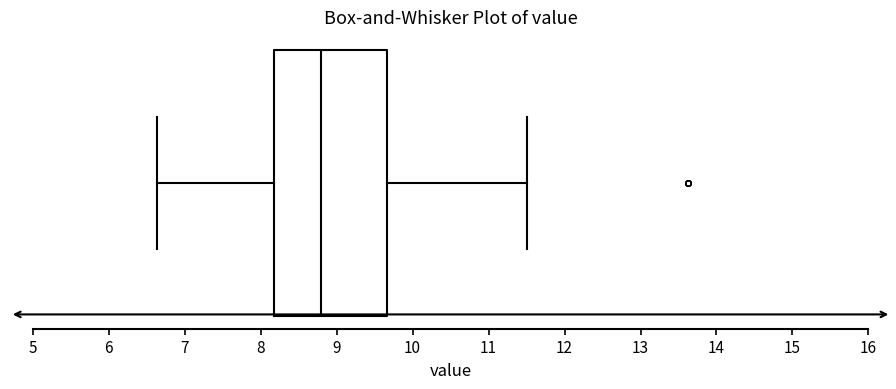

Where does the left whisker of the box end on the x-axis? The values are not printed on the chart, so give them approximately, as read against the axis.

6.6